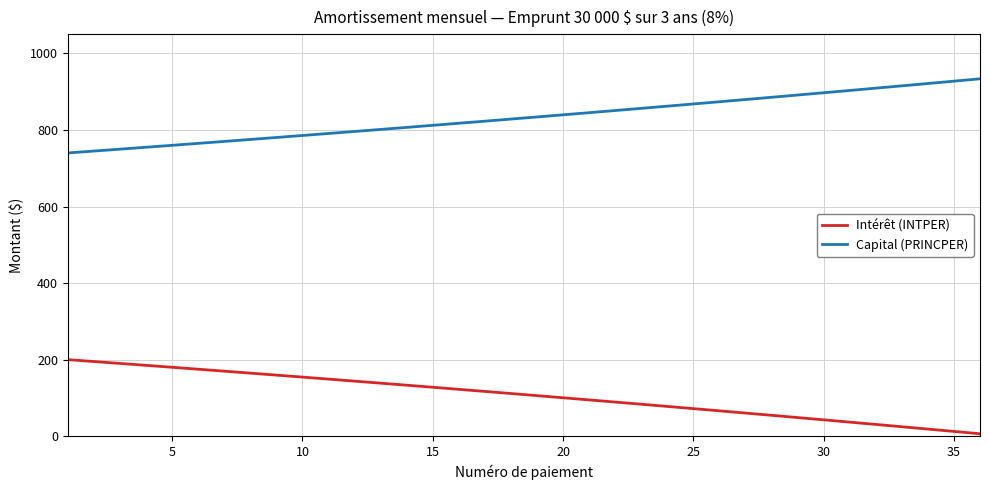

Rank the series by their average value, from highest to lowest.

Capital (PRINCPER), Intérêt (INTPER)